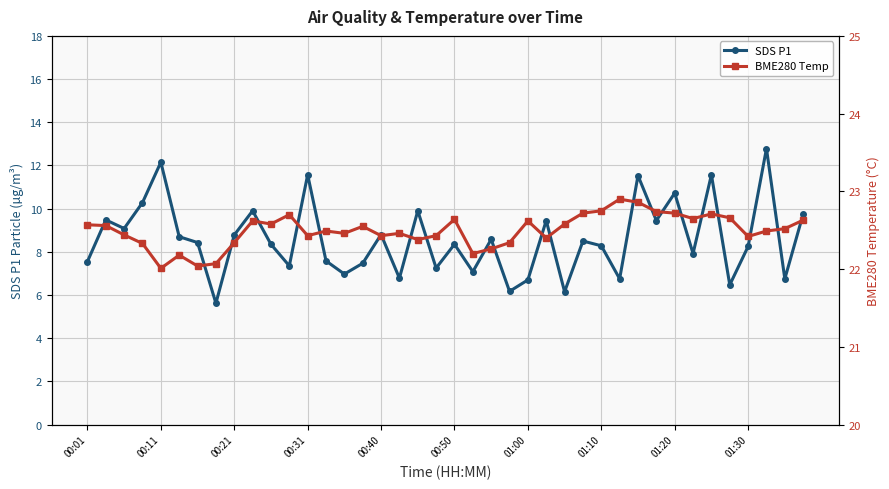

True or false: SDS P1 has more than 1 points higher than both neighbors.

True